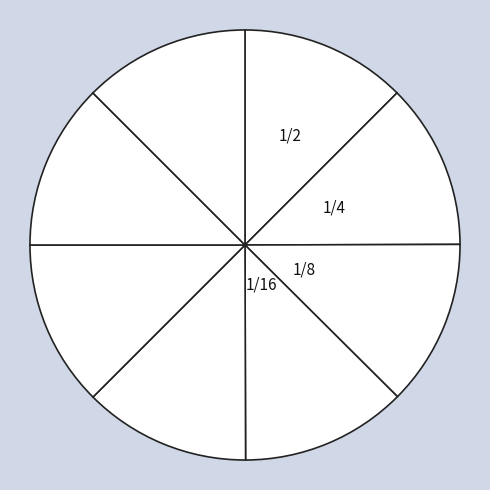

Count the number of slices in the pie.

8